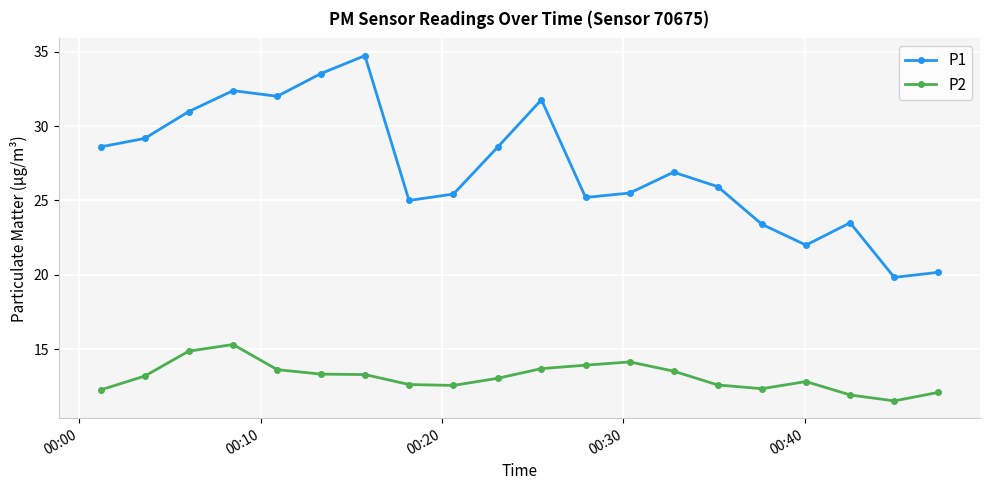

What is the difference between the maximum and minimum values in the P2 series?

3.8